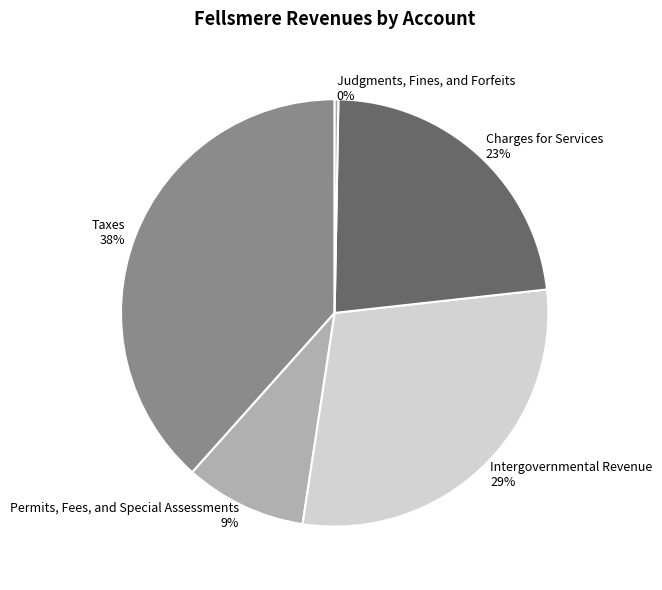

True or false: Intergovernmental Revenue accounts for 41% of the total.

False